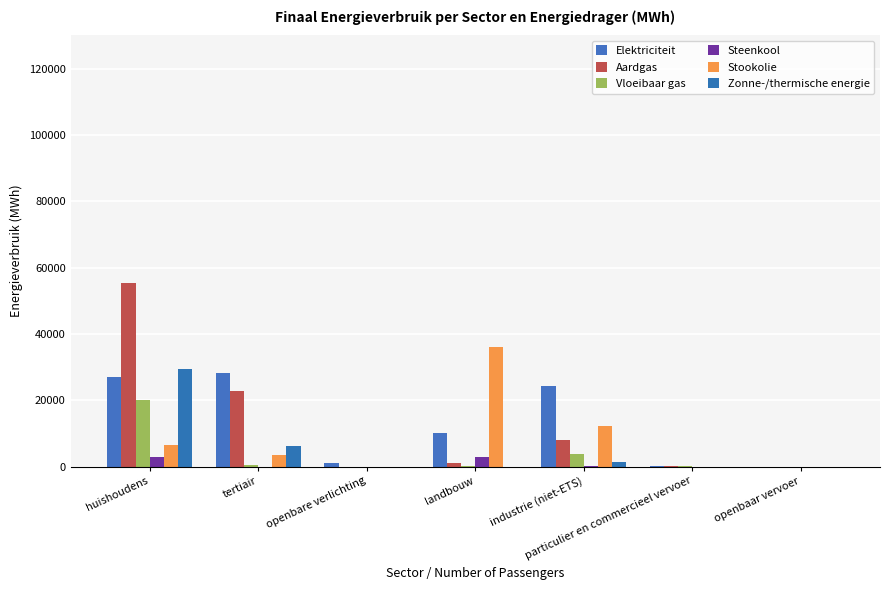

How many categories are shown in the chart?

7